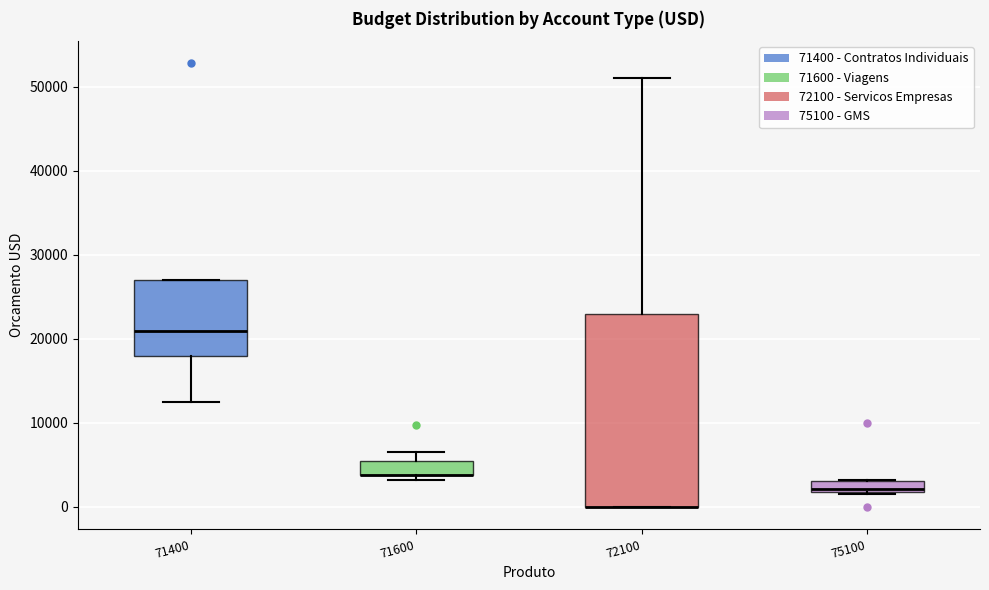

Where is the upper edge of the box at x = 71600 on the y-axis? The values are not printed on the chart, so give them approximately, as read against the axis.

5000